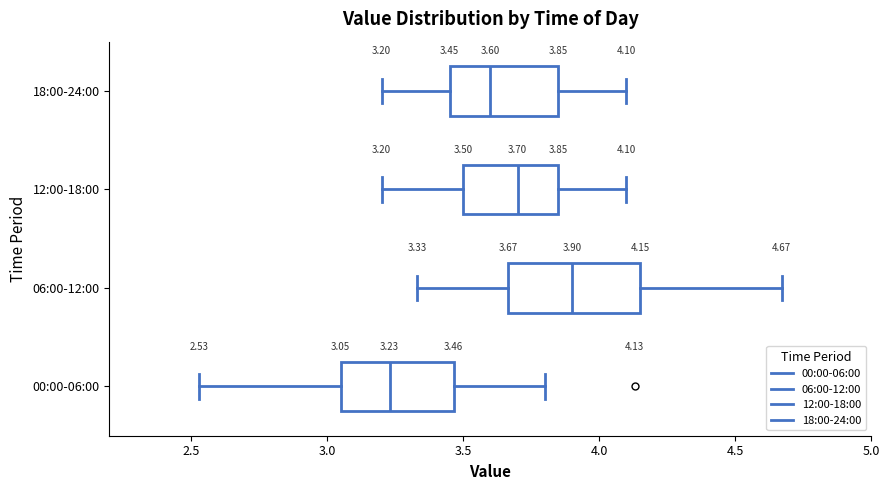

Which box has the furthest to the right median line?

06:00-12:00